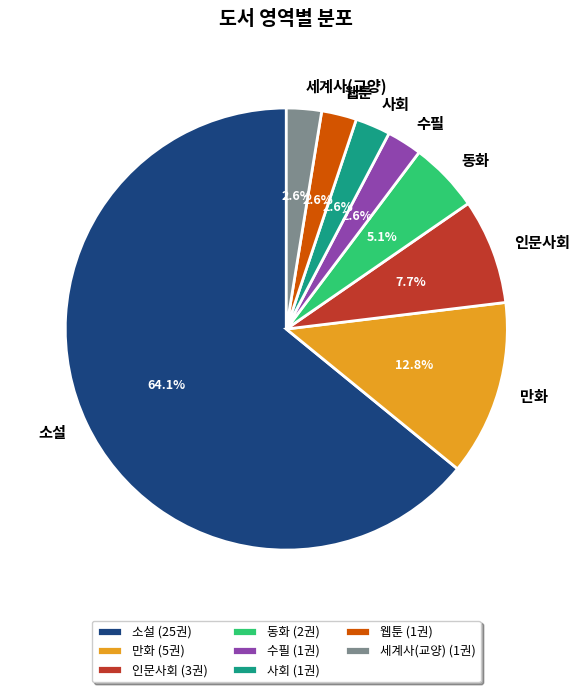

What is the majority slice?

소설